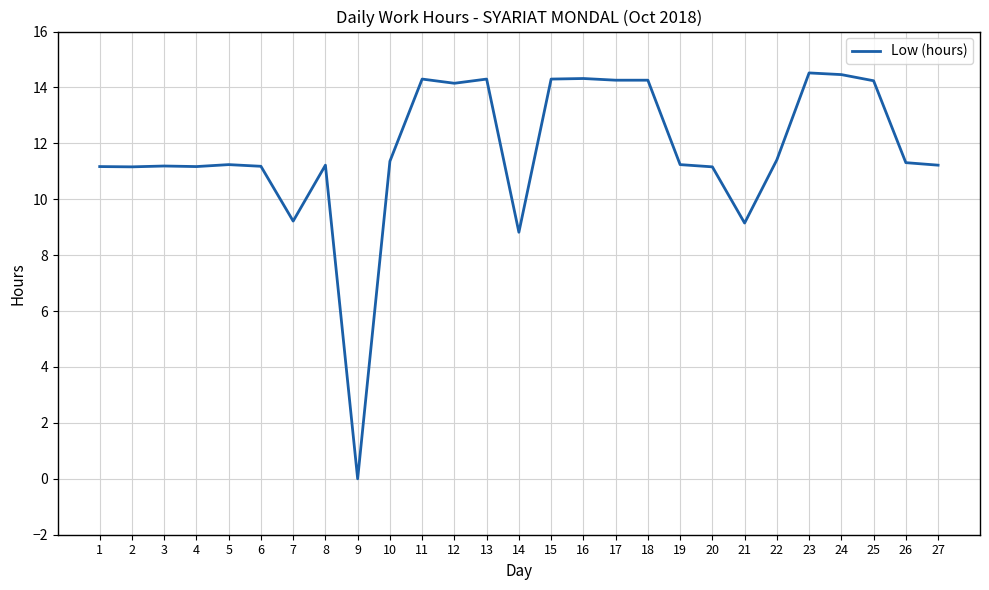

At which category does the chart reach its minimum across all series?

9